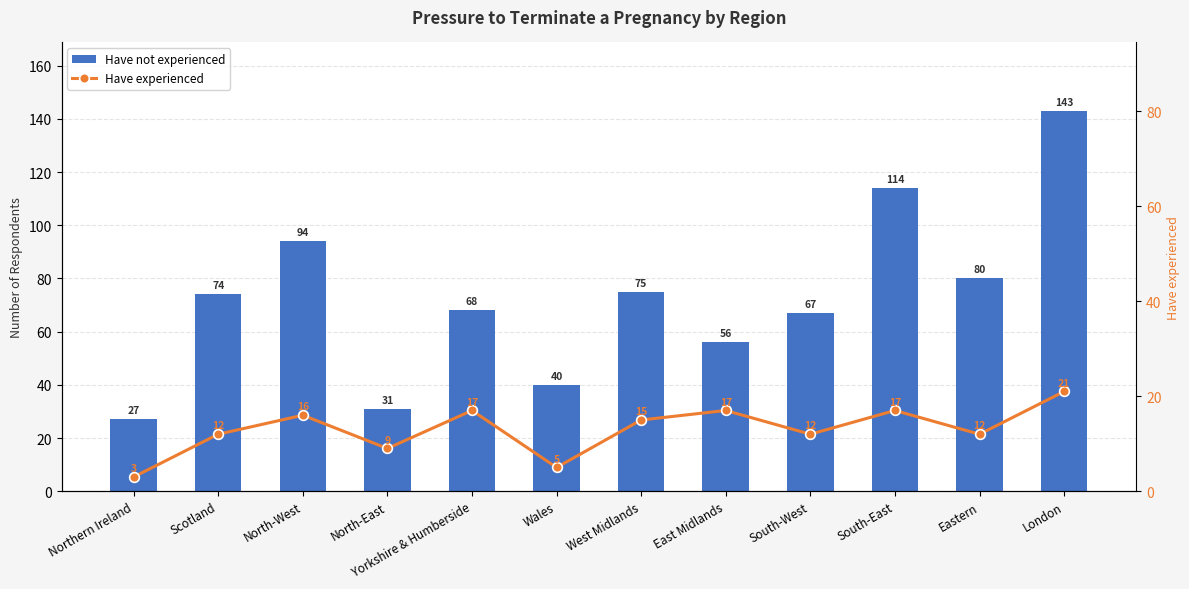

Reading left to right, transcribe all the data shown in this chart.

Have not experienced: Northern Ireland=27	Scotland=74	North-West=94	North-East=31	Yorkshire & Humberside=68	Wales=40	West Midlands=75	East Midlands=56	South-West=67	South-East=114	Eastern=80	London=143
Have experienced: Northern Ireland=3	Scotland=12	North-West=16	North-East=9	Yorkshire & Humberside=17	Wales=5	West Midlands=15	East Midlands=17	South-West=12	South-East=17	Eastern=12	London=21